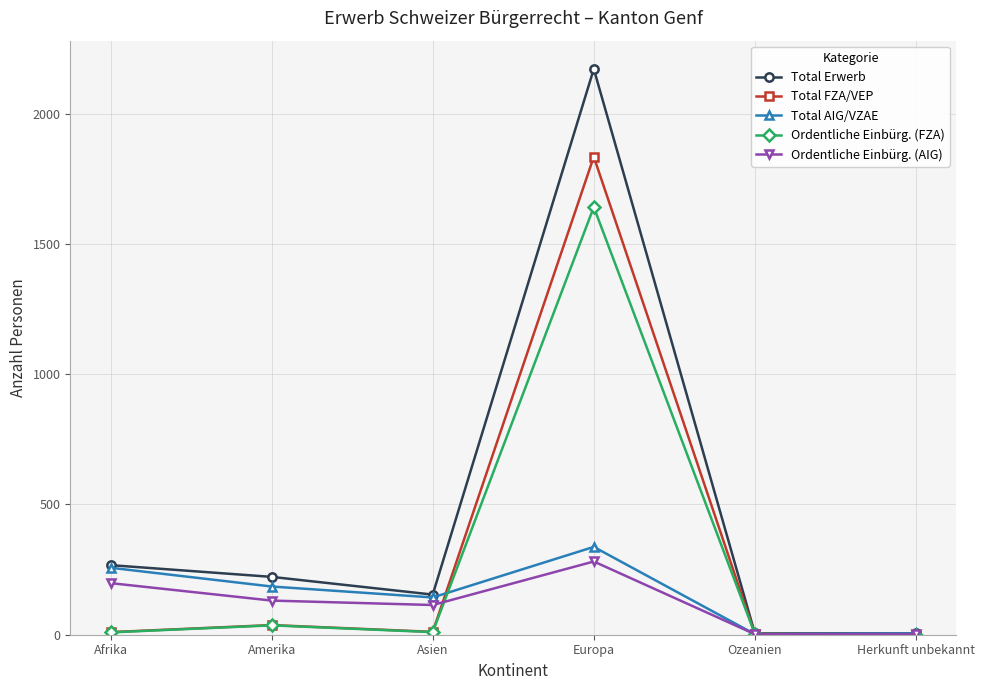

What is the sum of all Ordentliche Einbürg. (FZA) values?

1699